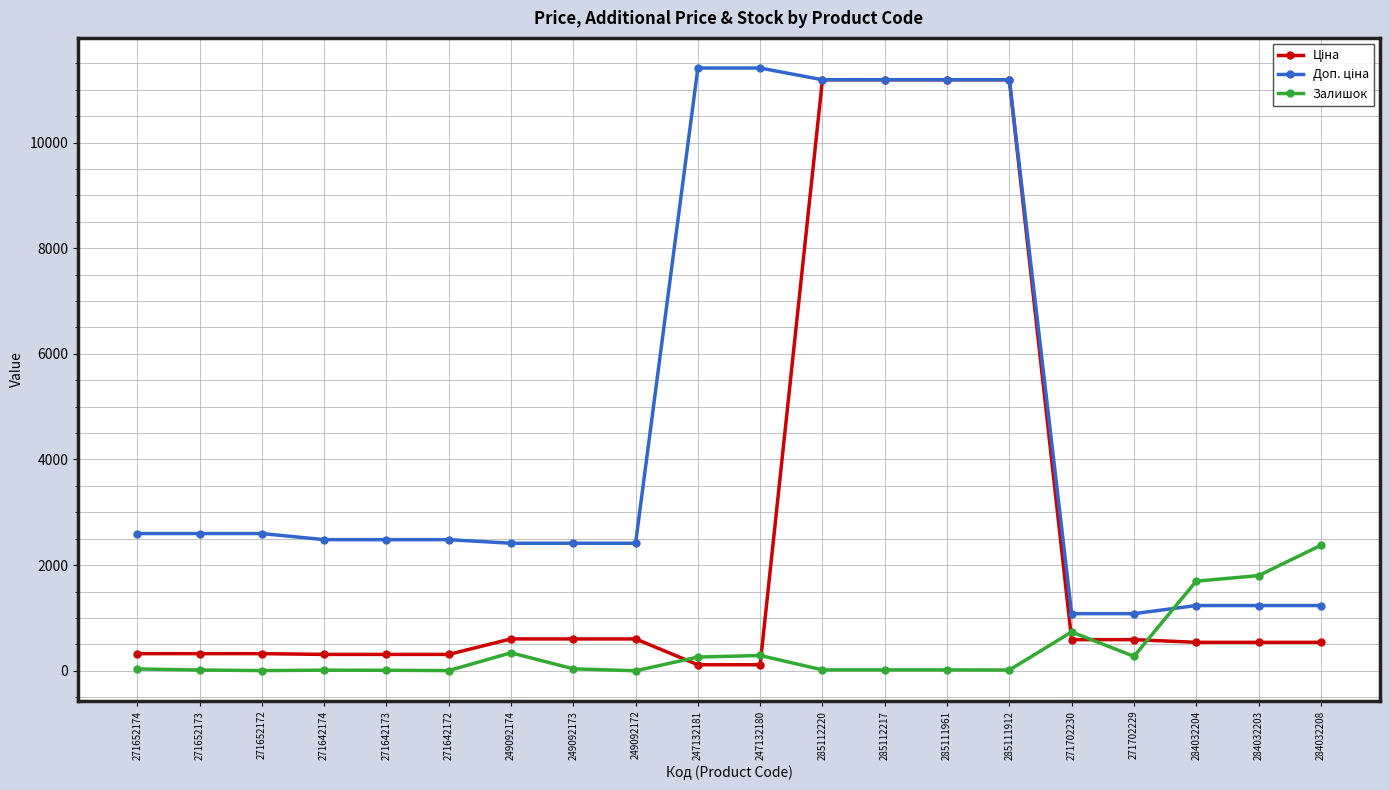

What is the total value across all series at 271652172?

2927.1